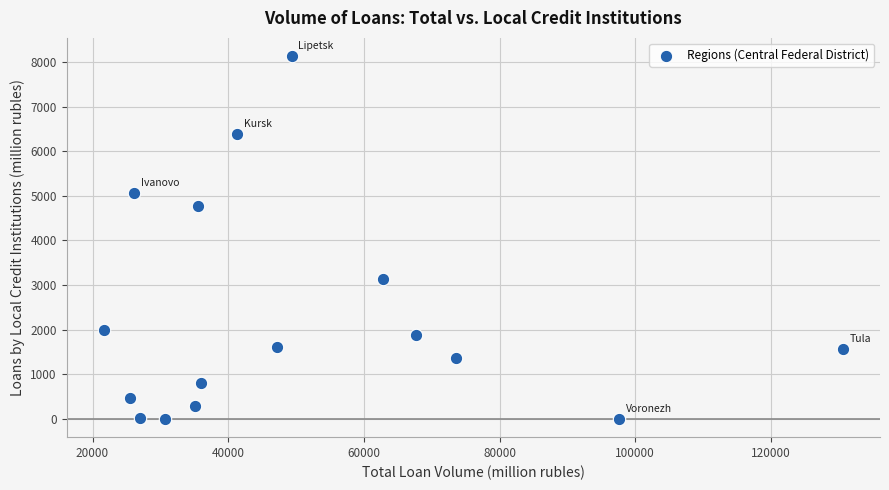

What is the range of X values (max minus min)?

109003